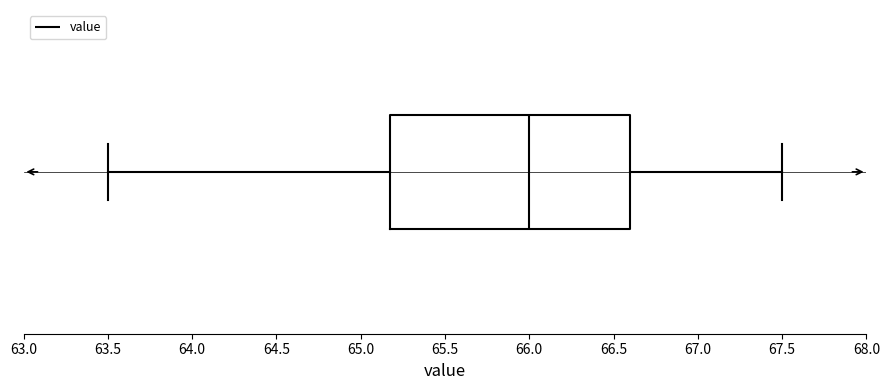

Transcribe this box plot: give where the median line is, the range the box spans, and where the two whiskers end, as read against the x-axis. The values are not printed on the chart, so give them approximately, as read against the axis.

median 66.0, box 65.2 to 66.6, whiskers 63.5 to 67.5